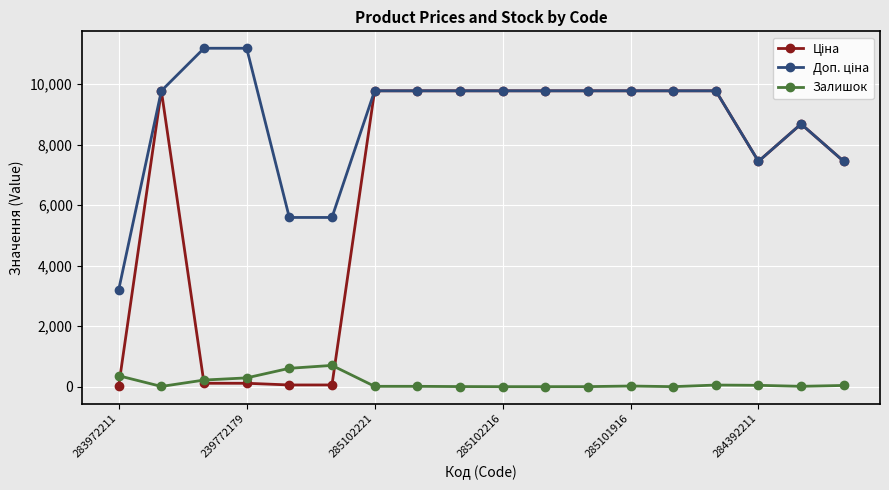

At how many categories does at least one series exceed 8955?

12